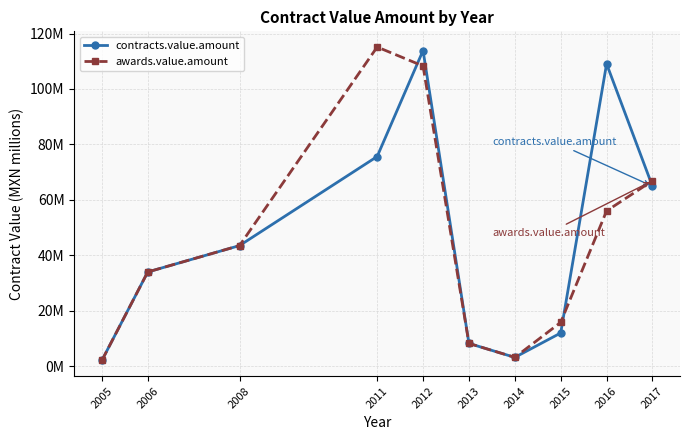

True or false: awards.value.amount has a value of 56.0 at 2016.

True